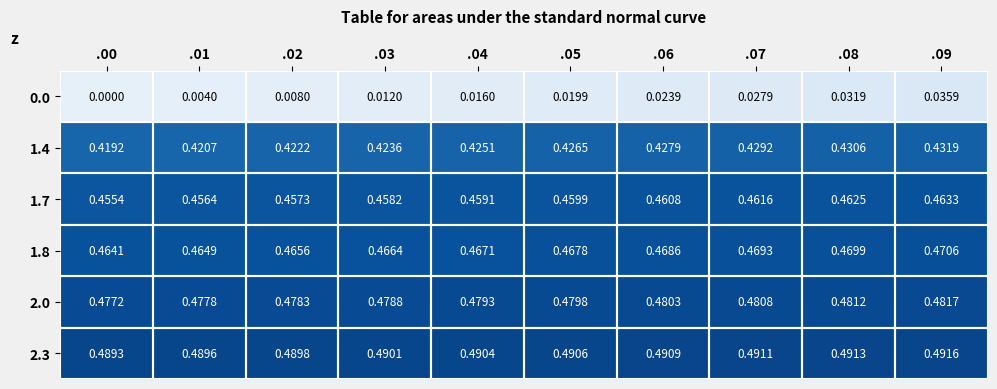

Is the value of 1.4 at .08 greater than the value of 0.0 at .00?

Yes